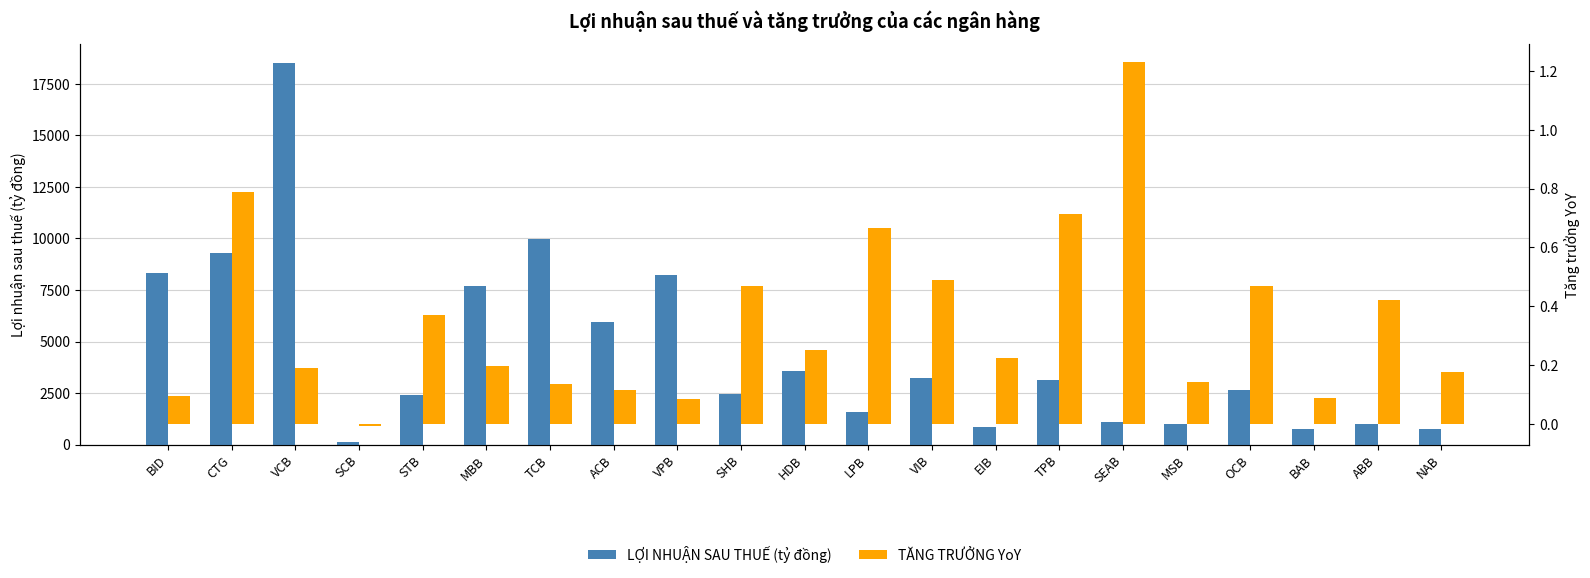

Reading left to right, what are all the values shown in this chart?

LỢI NHUẬN SAU THUẾ (tỷ đồng): BID=8306.8	CTG=9319.4	VCB=18508.2	SCB=149.6	STB=2420.1	MBB=7709.3	TCB=9979.8	ACB=5961.1	VPB=8231.6	SHB=2451.4	HDB=3589.7	LPB=1583.7	VIB=3225.1	EIB=841.5	TPB=3112.0	SEAB=1105.5	MSB=986.2	OCB=2627.6	BAB=747.2	ABB=1005.2	NAB=760.0
TĂNG TRƯỞNG YoY: BID=0.1	CTG=0.8	VCB=0.2	SCB=-0.0	STB=0.4	MBB=0.2	TCB=0.1	ACB=0.1	VPB=0.1	SHB=0.5	HDB=0.2	LPB=0.7	VIB=0.5	EIB=0.2	TPB=0.7	SEAB=1.2	MSB=0.1	OCB=0.5	BAB=0.1	ABB=0.4	NAB=0.2